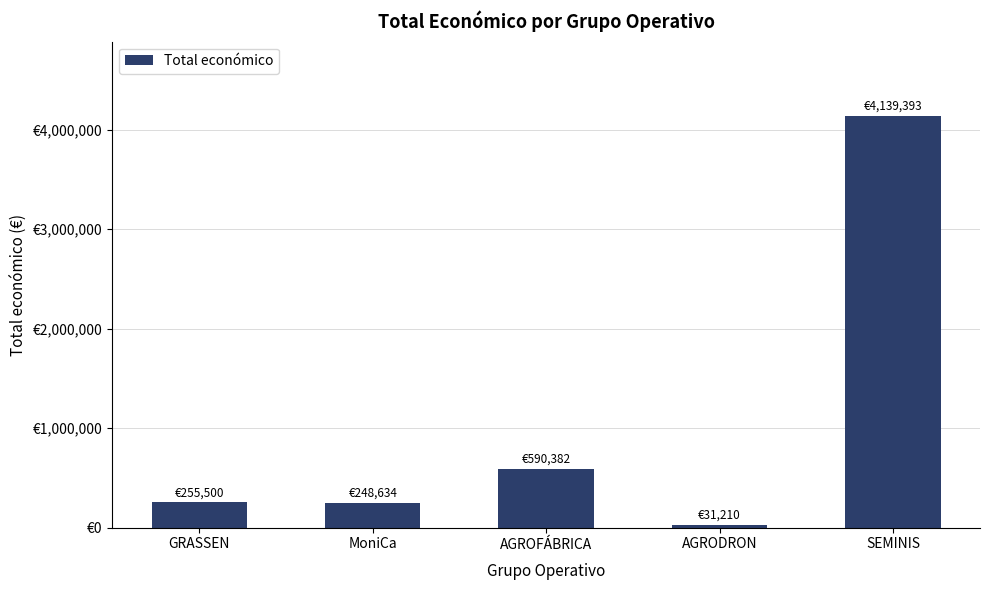

What position from the left is AGRODRON?

4